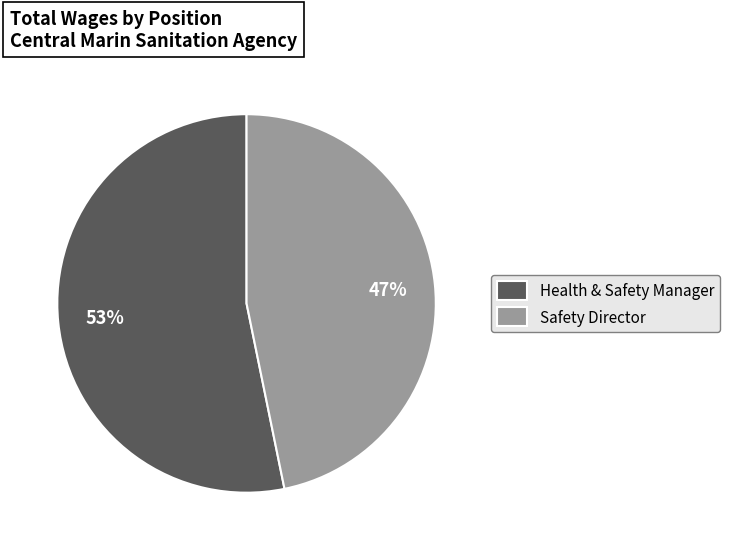

Do Health & Safety Manager and Safety Director together represent more than half of the pie?

Yes